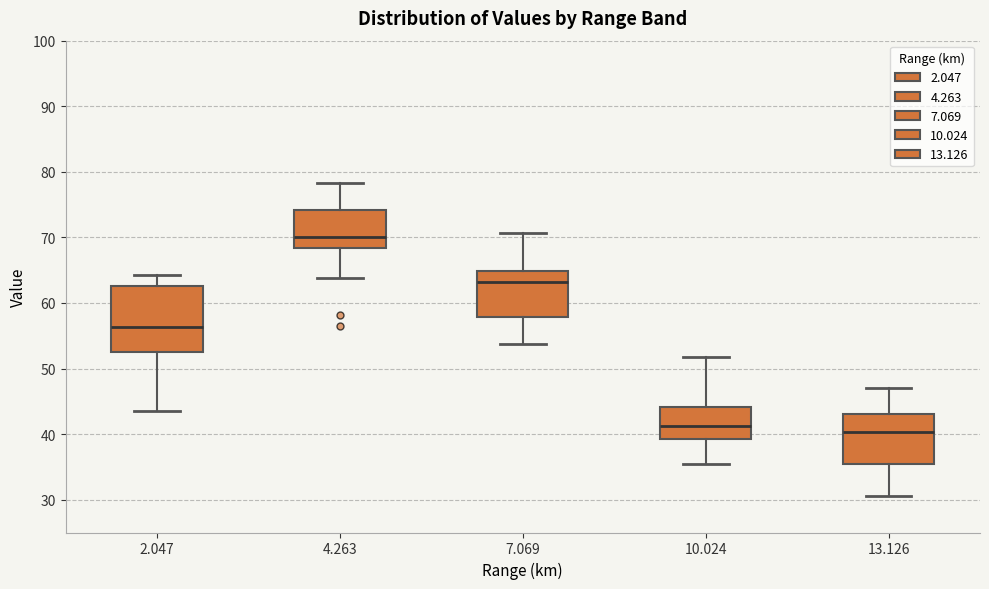

Which box is the tallest, from its lower edge to its upper edge?

2.047